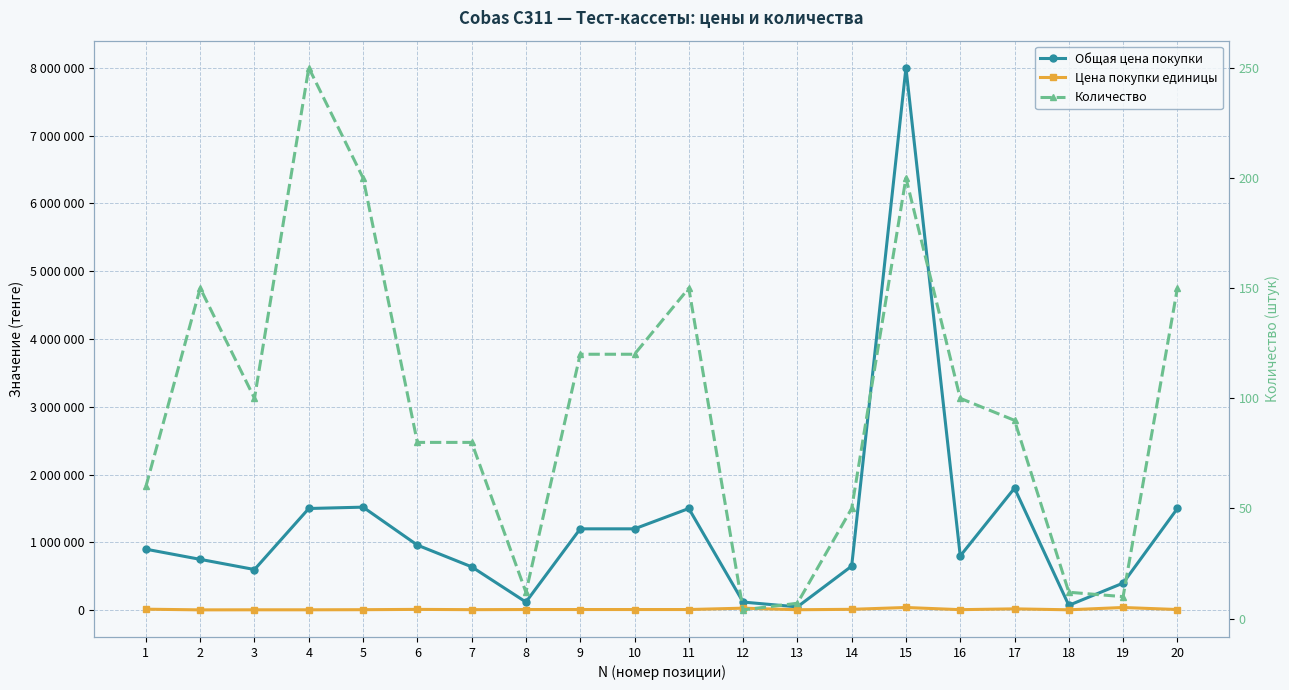

Rank the categories by Общая цена покупки value from lowest to highest.

13, 18, 8, 12, 19, 3, 7, 14, 2, 16, 1, 6, 9, 10, 4, 11, 20, 5, 17, 15